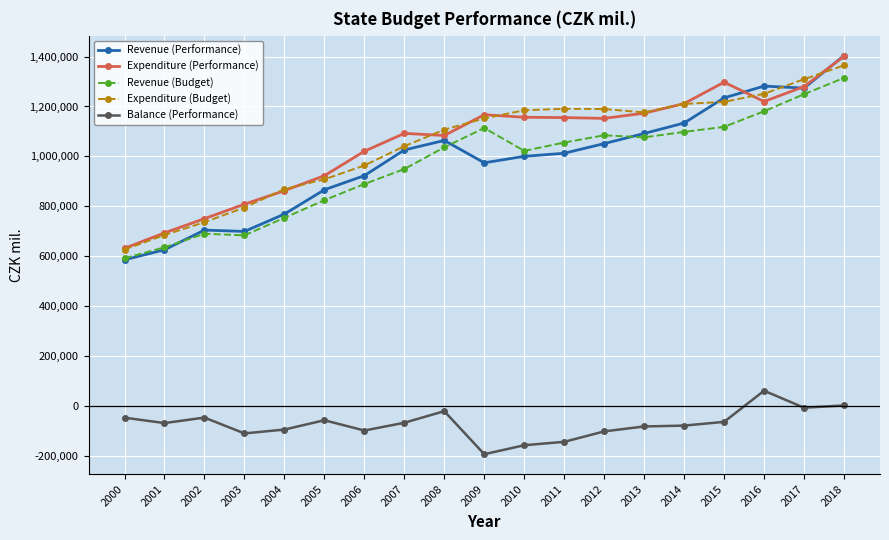

Is the value of Expenditure (Budget) at 2008 greater than the value of Revenue (Performance) at 2000?

Yes